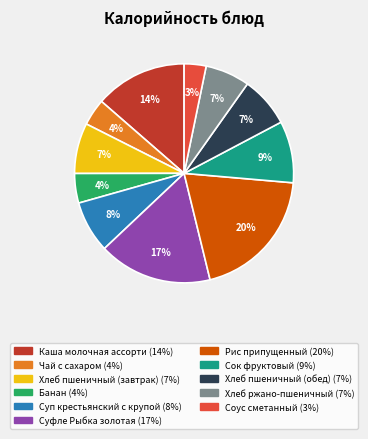

Which has a higher value, Хлеб пшеничный (обед) or Соус сметанный?

Хлеб пшеничный (обед)